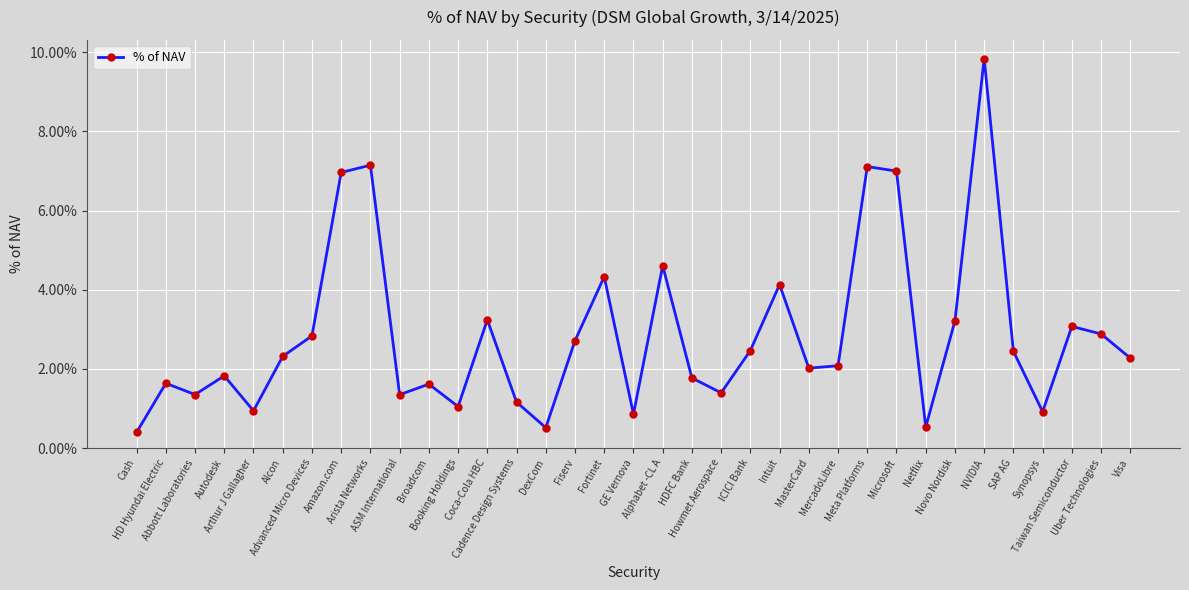

Does the chart have visible grid lines?

Yes